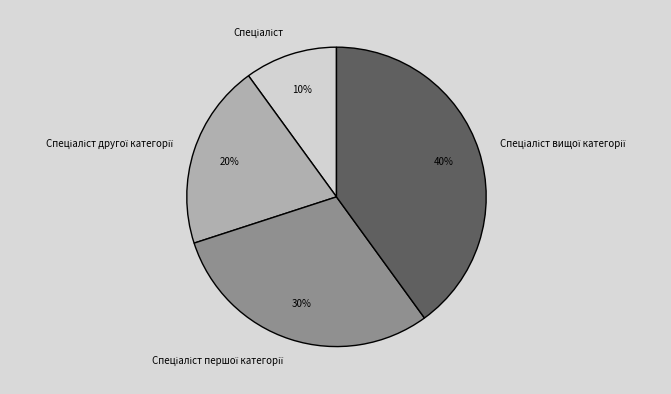

To the nearest percent, what is the average slice percentage?

25%